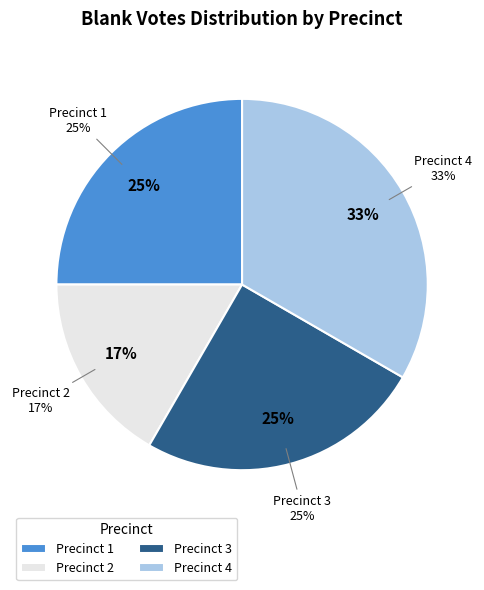

To the nearest percent, what portion does Precinct 3 represent?

25%